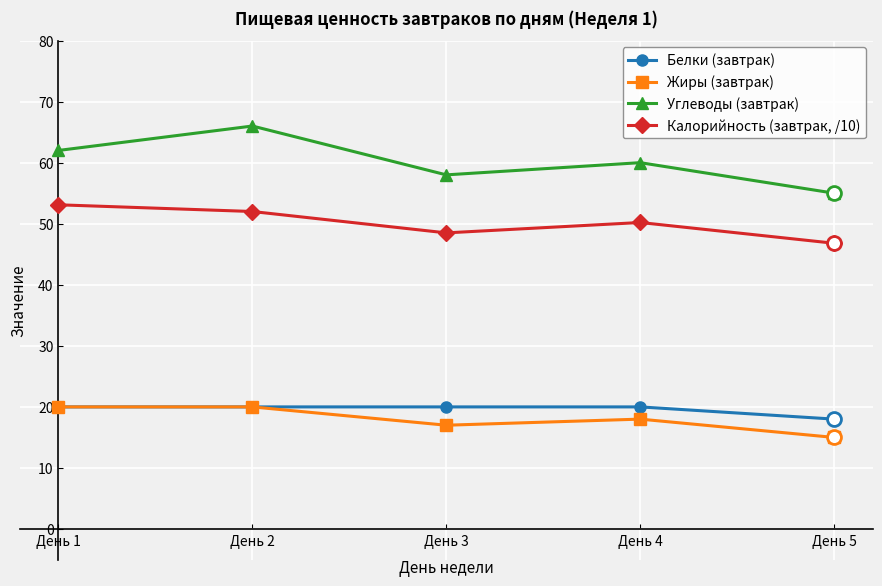

What is the spread (max minus min) of values at День 3?

41.0